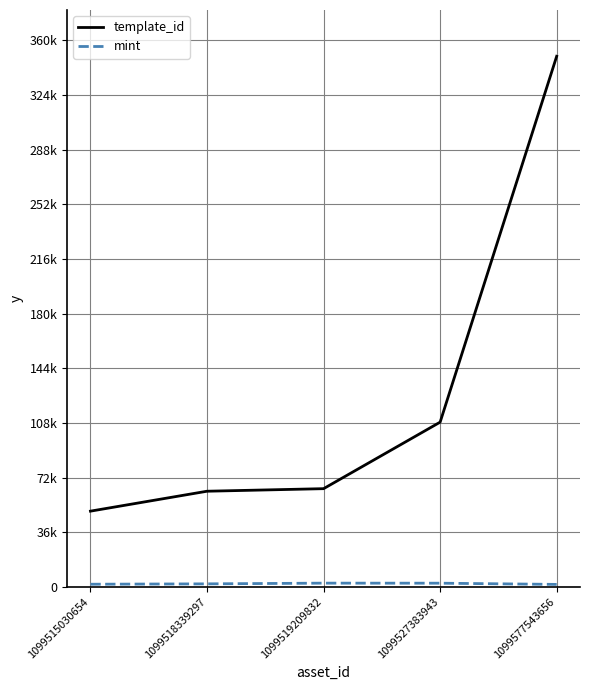

At which category is the sum across all series the highest?

1099577543656